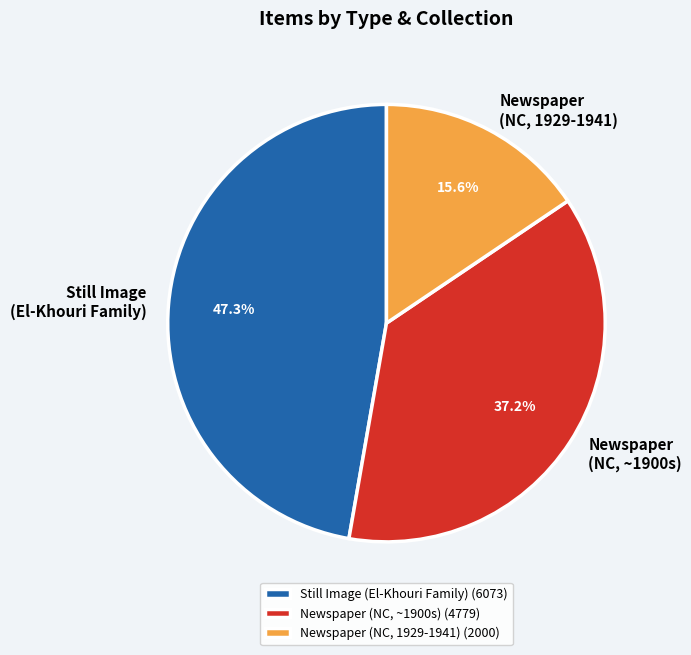

Between Newspaper (NC, ~1900s) and Still Image (El-Khouri Family), which is larger?

Still Image (El-Khouri Family)